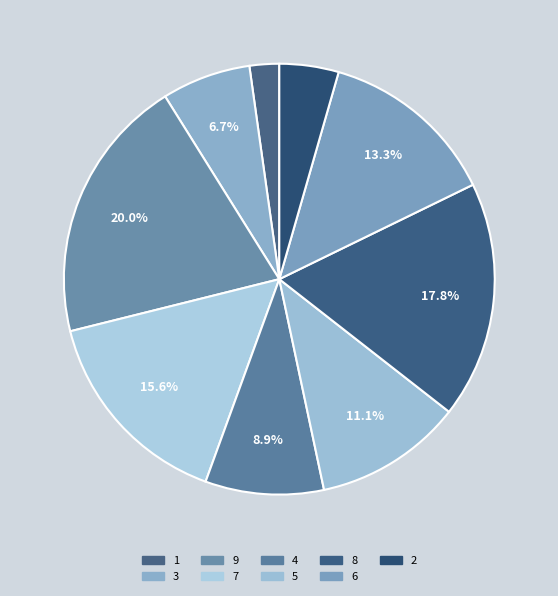

Is it true that 7 is 16% of the pie?

True